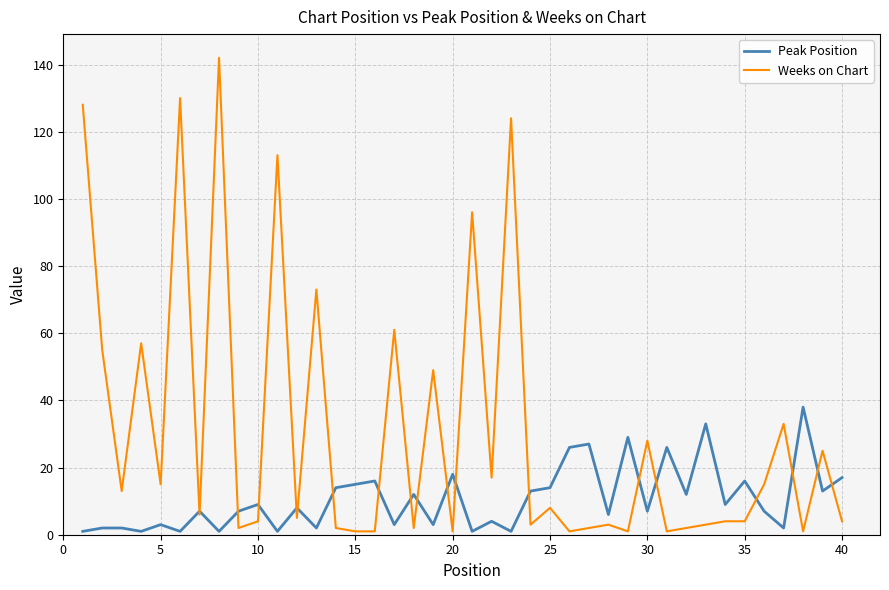

Which series has the largest range (max minus min)?

Weeks on Chart